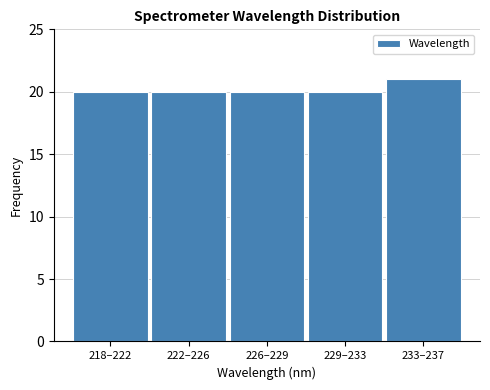

Reading right to left, transcribe all the data shown in this chart.

233–237=21	229–233=20	226–229=20	222–226=20	218–222=20